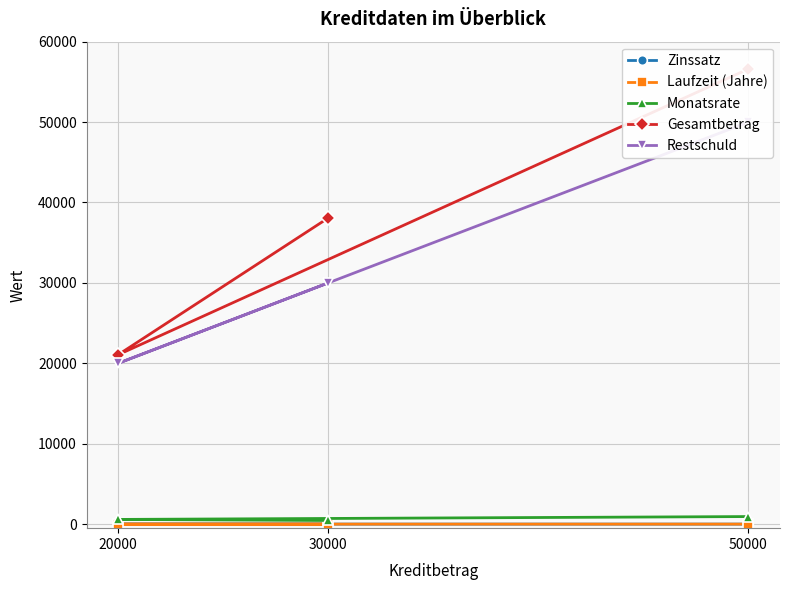

At how many categories does at least one series exceed 28277?

2